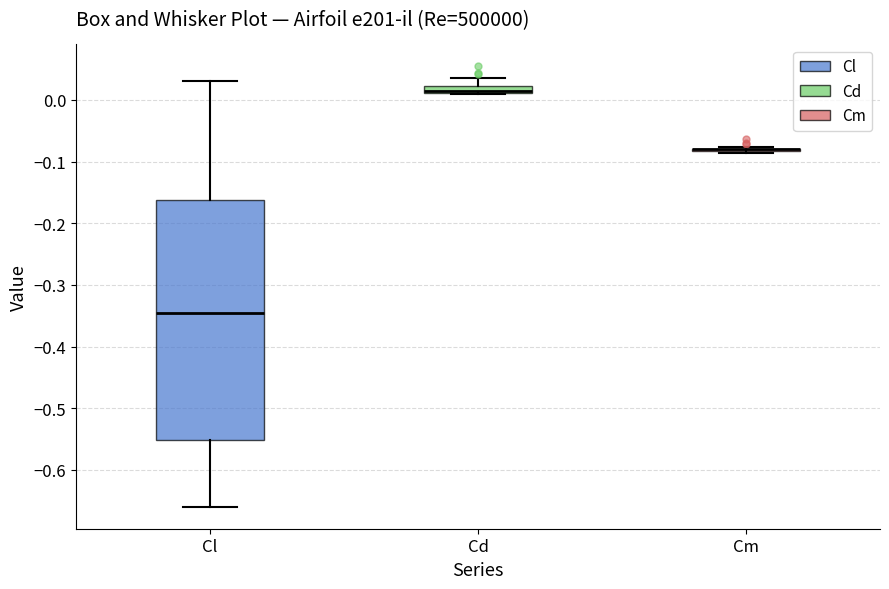

Comparing the boxes themselves (not the whiskers), which one is the tallest?

Cl